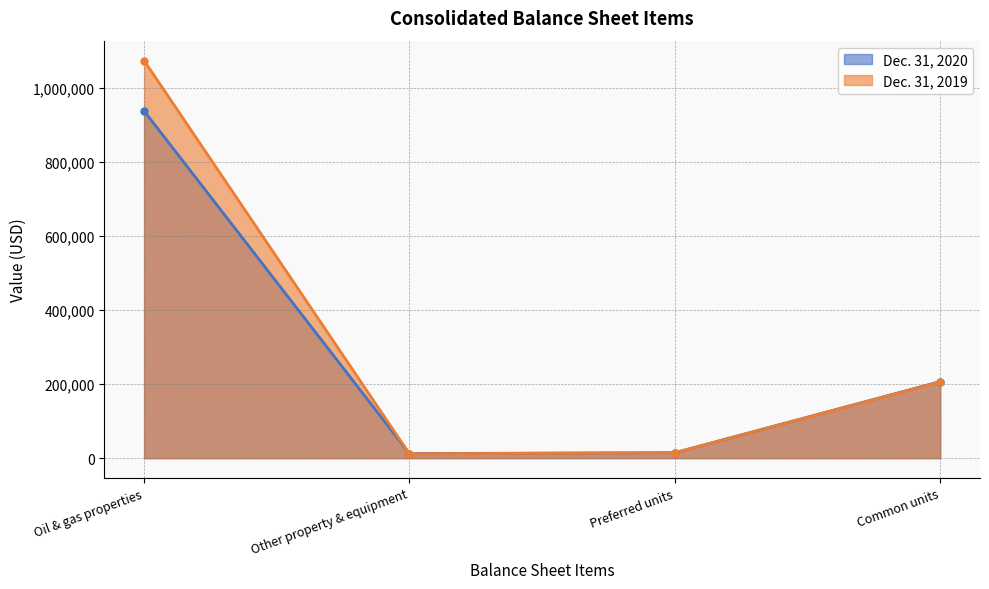

What is the label of the 3rd point from the left?

Preferred units